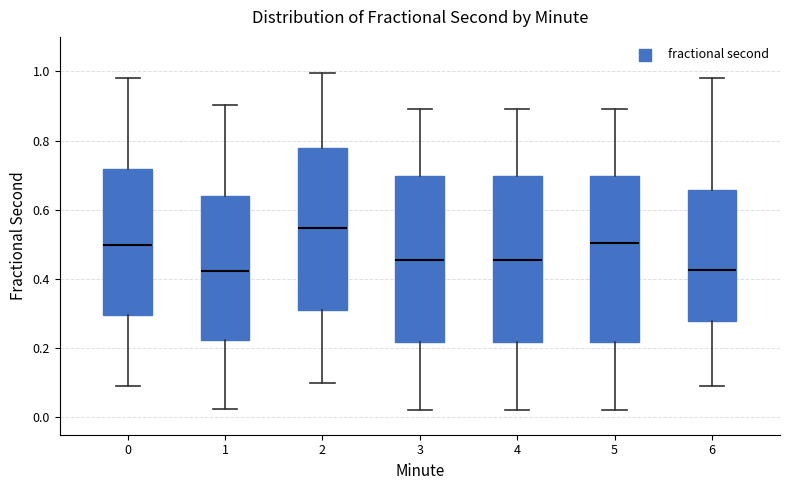

Reading left to right, read every box against the y-axis: the position of its median line, the range the box covers, and the ends of its whiskers. The values are not printed on the chart, so give them approximately, as read against the axis.

0: median 0.50, box 0.30 to 0.72, whiskers 0.10 to 0.98
1: median 0.42, box 0.22 to 0.64, whiskers 0.02 to 0.90
2: median 0.54, box 0.32 to 0.78, whiskers 0.10 to 1.00
3: median 0.46, box 0.22 to 0.70, whiskers 0.02 to 0.90
4: median 0.46, box 0.22 to 0.70, whiskers 0.02 to 0.90
5: median 0.50, box 0.22 to 0.70, whiskers 0.02 to 0.90
6: median 0.42, box 0.28 to 0.66, whiskers 0.10 to 0.98